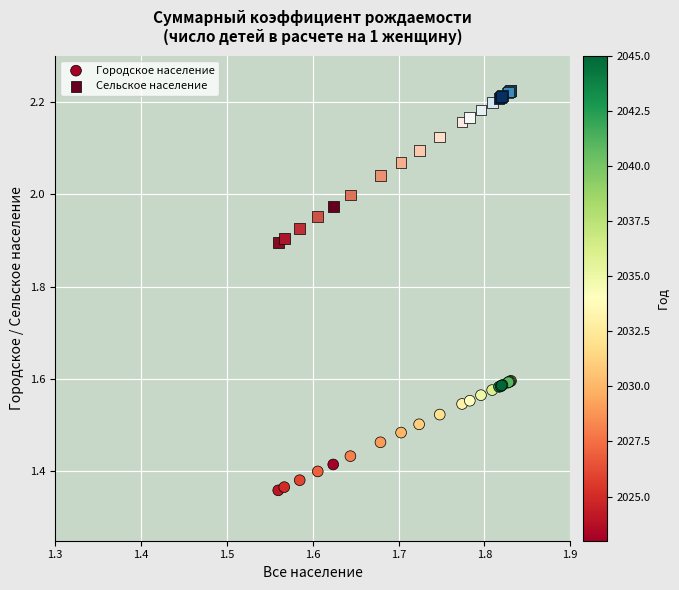

Which series contains the lowest Y value?

Городское население